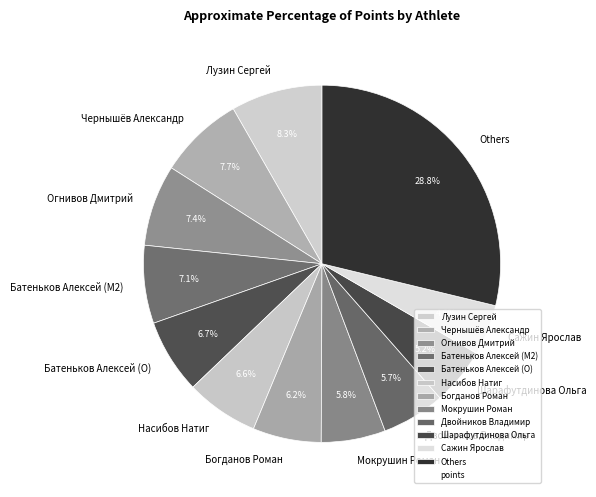

What is the largest slice in the pie chart?

Others